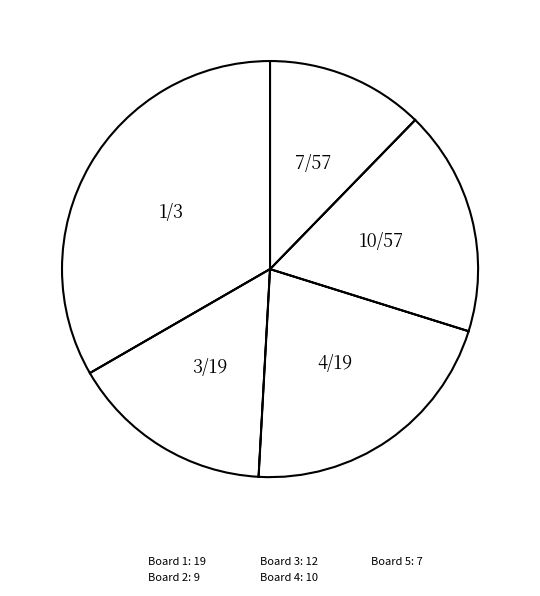

To the nearest percent, what percentage of the pie is Board 4?

18%